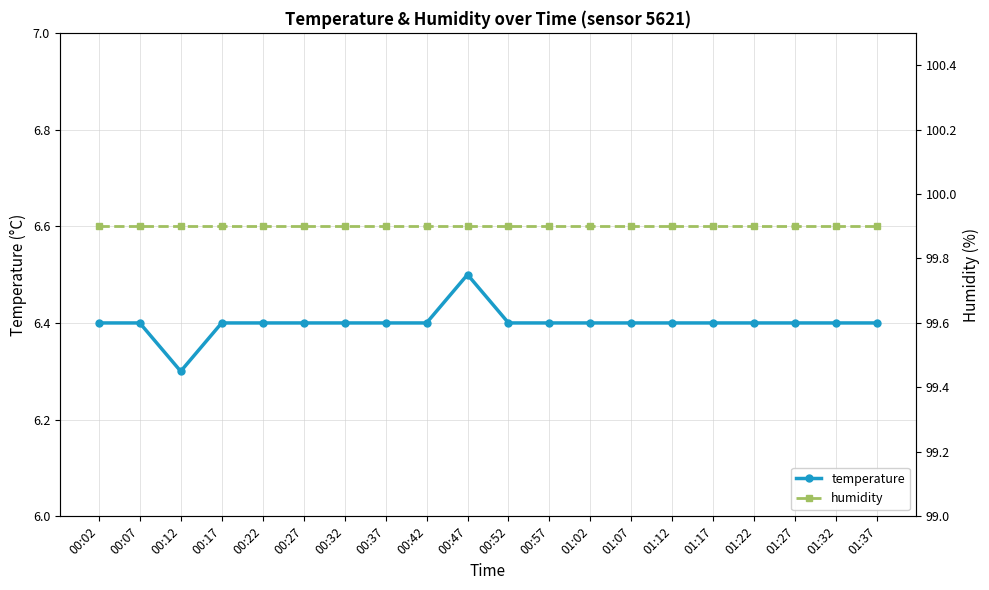

True or false: humidity and temperature intersect in this chart.

False